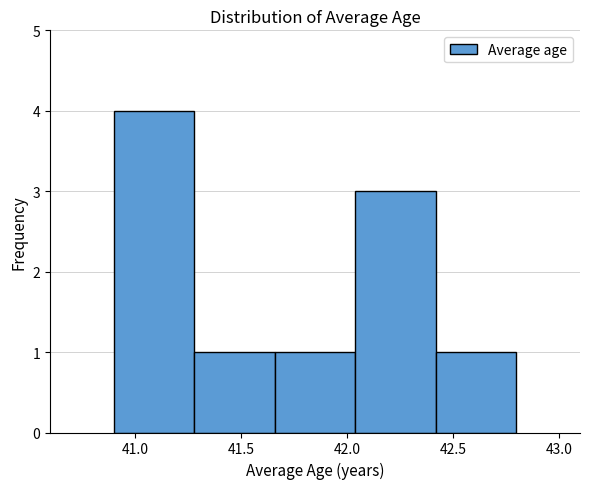

Which range on the x-axis has the tallest bar?

40.90 to 41.28